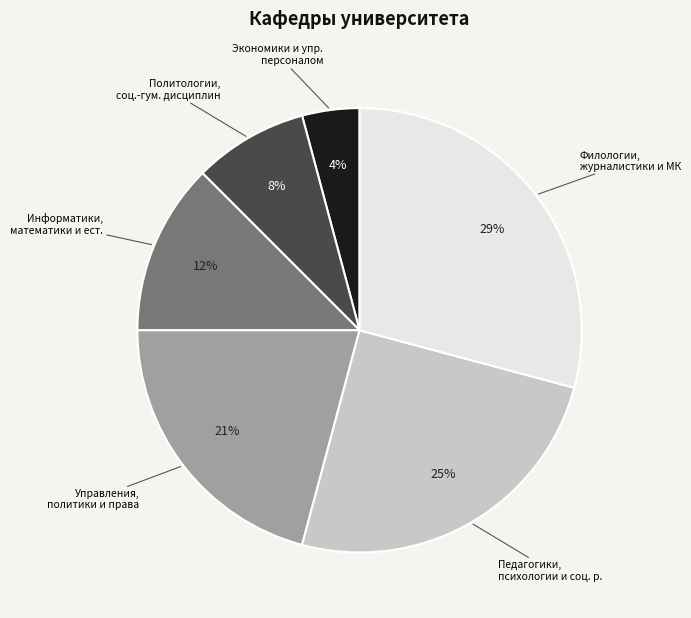

Rank the categories by value from highest to lowest.

Филологии, журналистики и МК, Педагогики, психологии и соц. р., Управления, политики и права, Информатики, математики и ест., Политологии, соц.-гум. дисциплин, Экономики и упр. персоналом